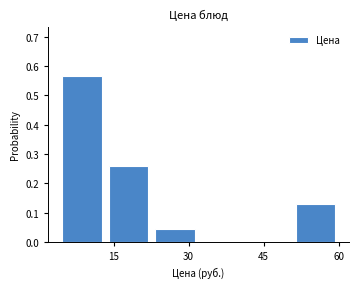

Reading left to right, transcribe this chart: for each bar, give the range it covers on the x-axis and its height. Neither the bar edges nor the heights are printed on the chart, so give them approximately, as read against the axes.

4 to 14: 0.57
14 to 22: 0.26
22 to 32: 0.04
32 to 42: 0
42 to 50: 0
50 to 60: 0.13